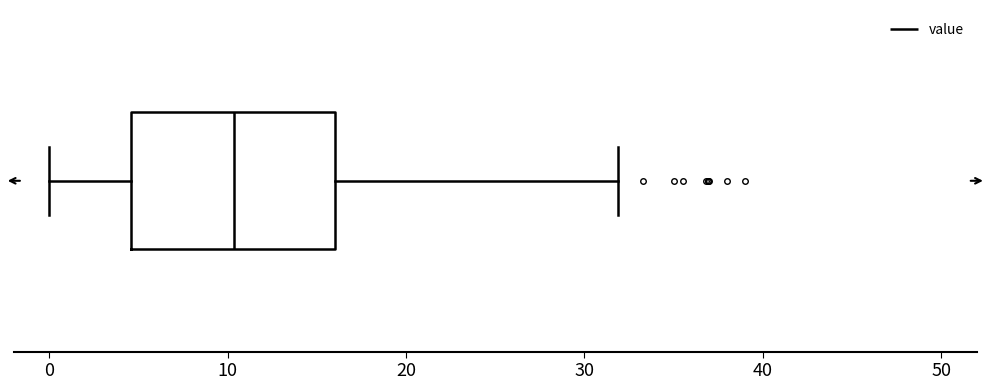

Transcribe this box plot: give where the median line is, the range the box spans, and where the two whiskers end, as read against the x-axis. The values are not printed on the chart, so give them approximately, as read against the axis.

median 10, box 5 to 16, whiskers 0 to 32